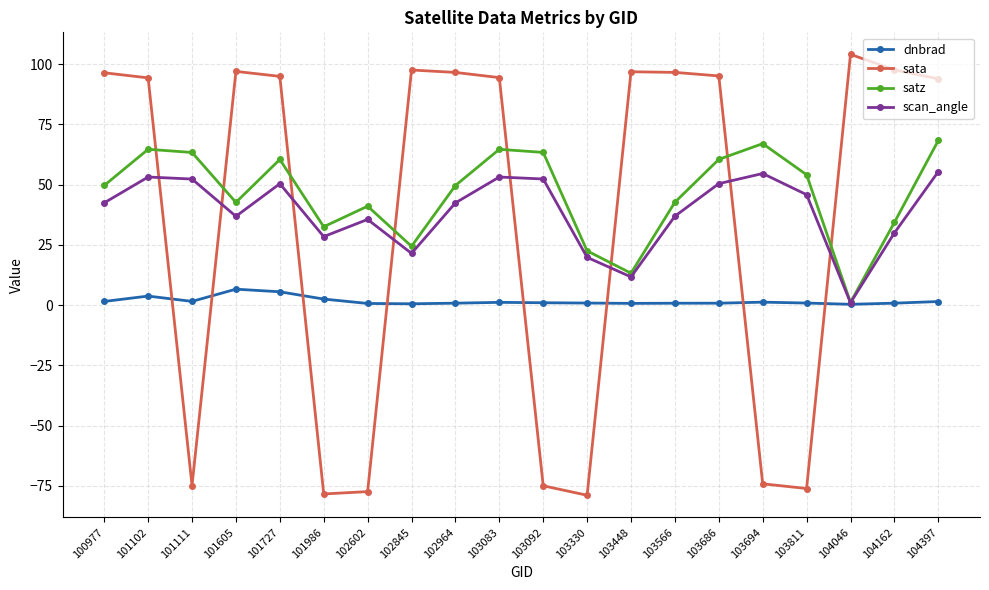

Which series ends up on top after the final intersection of sata and dnbrad?

sata